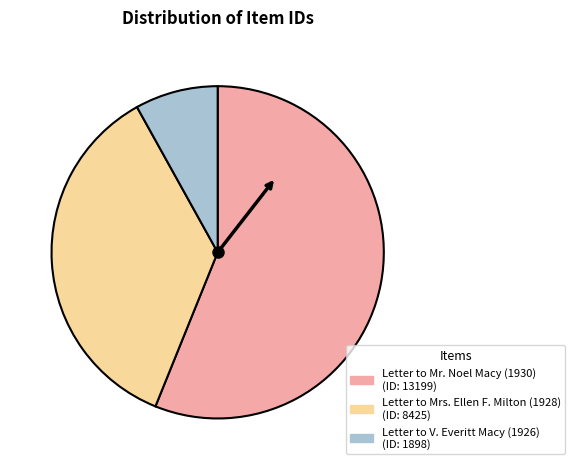

Which slice is the smallest?

Letter to V. Everitt Macy (1926)